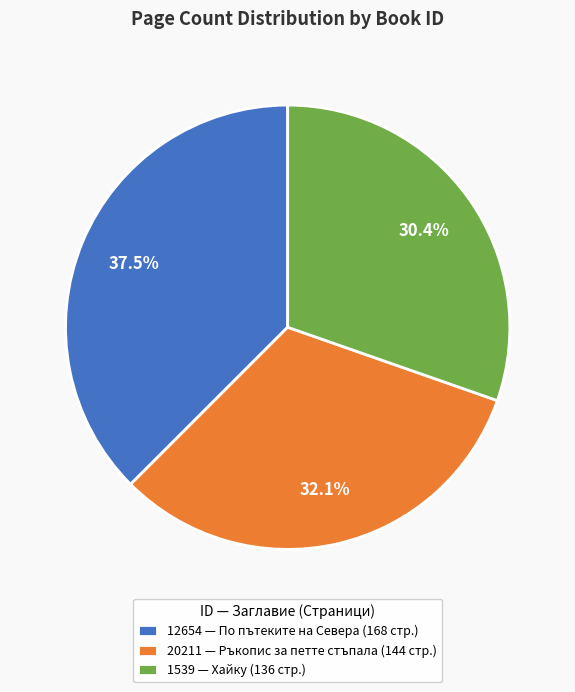

The 1539 slice represents 30% of the pie. True or false?

True